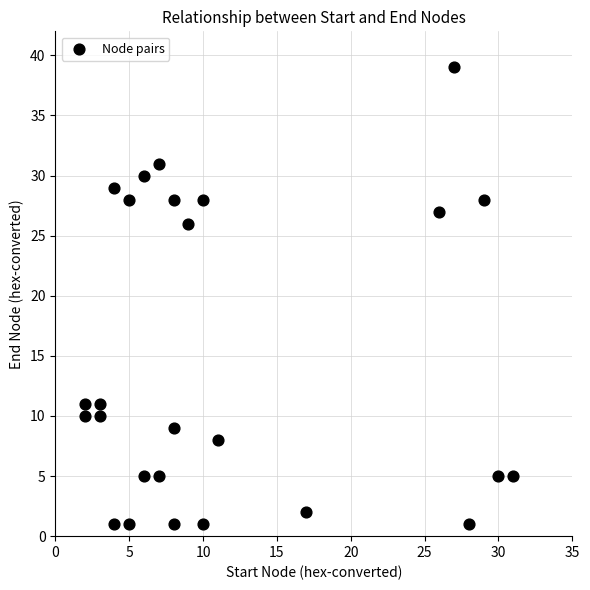

What is the range of X values (max minus min)?

29